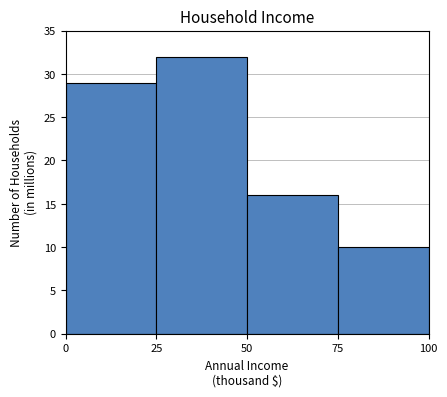

Which range on the x-axis has the tallest bar?

25 to 50